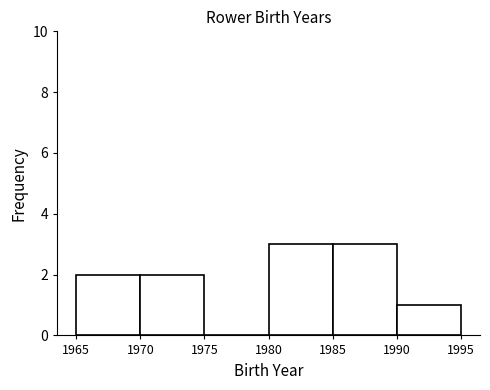

Reading left to right, list every bar in this chart as the range it spans on the x-axis followed by its height. The values are not printed on the chart, so give them approximately, as read against the axis.

1965 to 1970: 2
1970 to 1975: 2
1975 to 1980: 0
1980 to 1985: 3
1985 to 1990: 3
1990 to 1995: 1